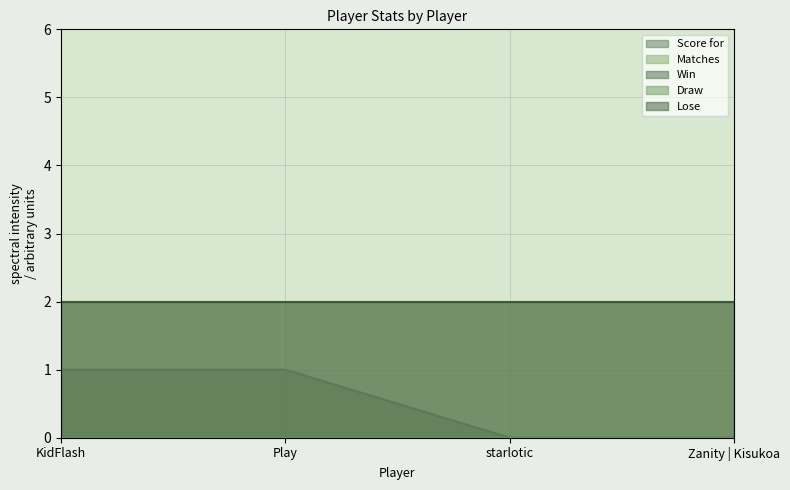

True or false: Draw and Score for intersect in this chart.

False